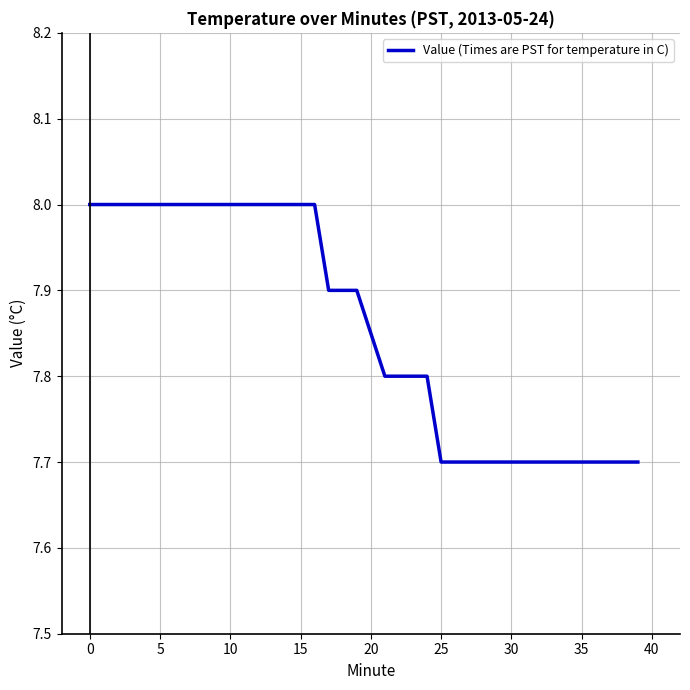

What is the greatest value displayed?

8.0